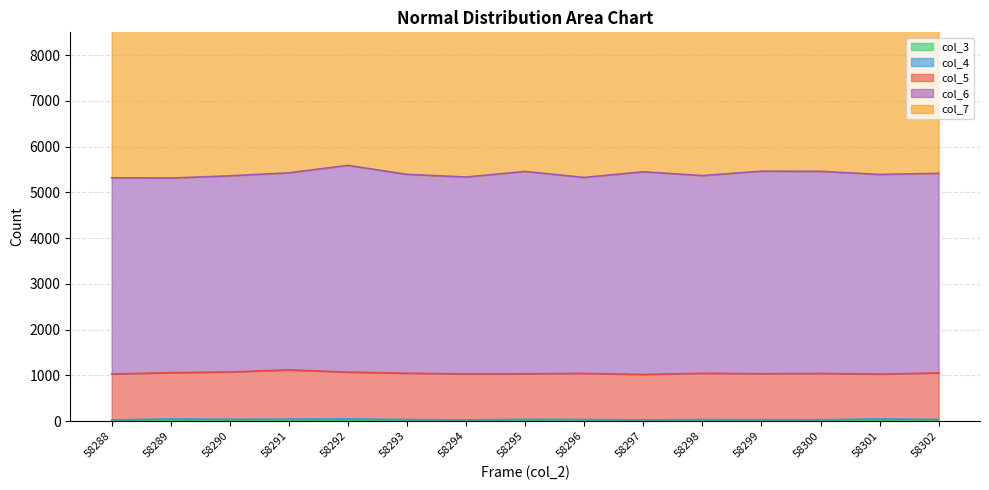

How many lines are shown in the chart?

5